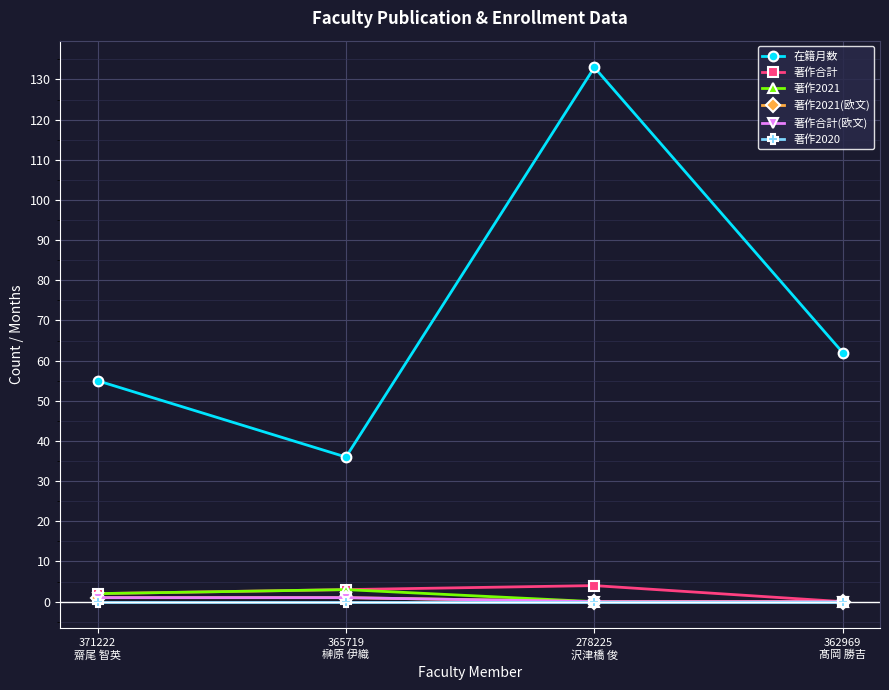

Does the chart have visible grid lines?

Yes